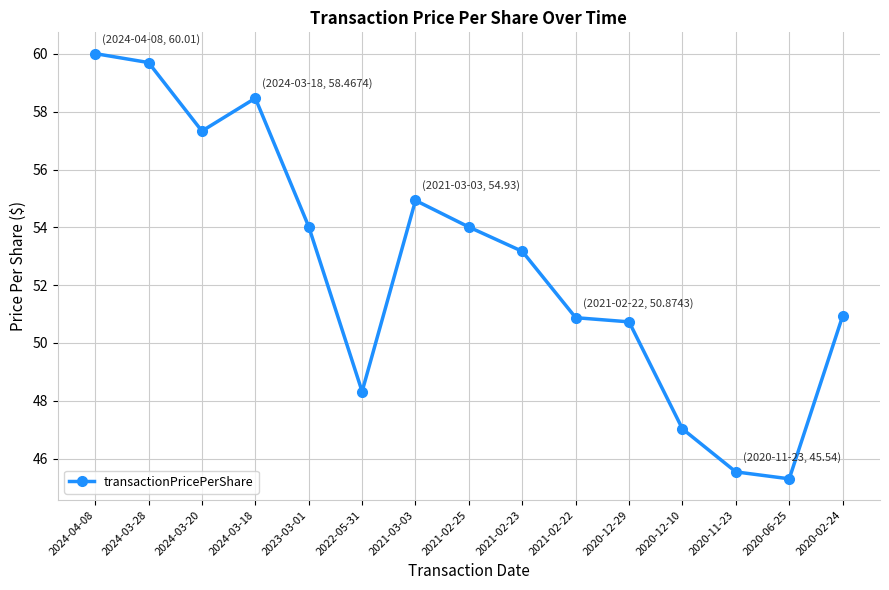

Between 2021-02-23 and 2024-03-28, which is larger?

2024-03-28